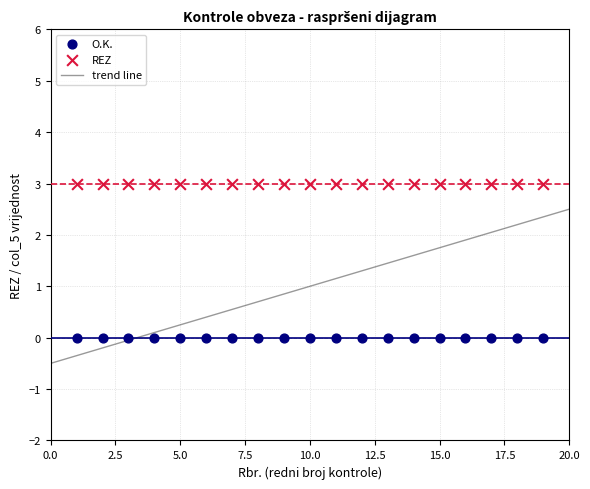

Which series reaches the maximum Y coordinate?

REZ